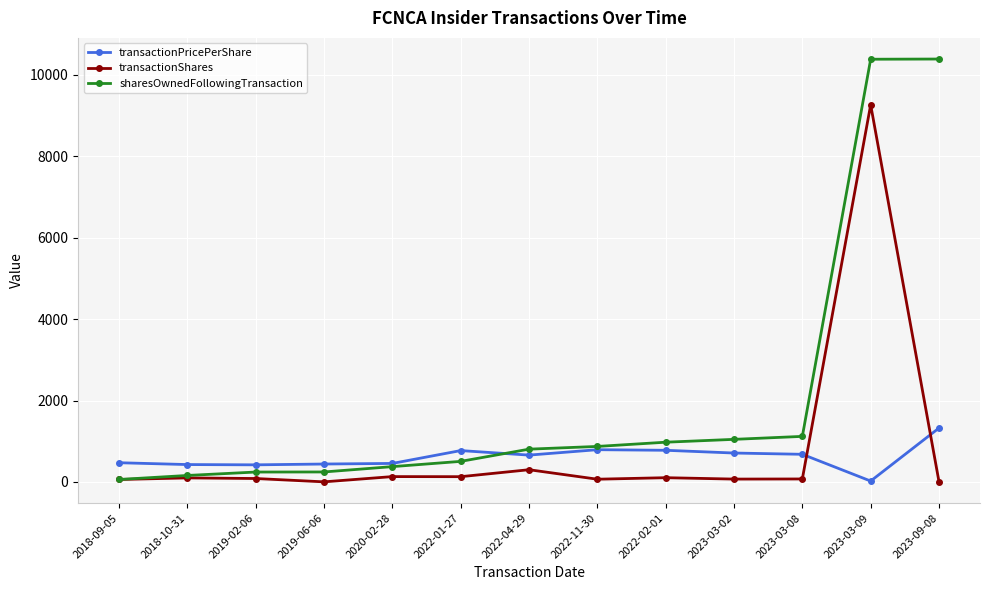

True or false: transactionShares and transactionPricePerShare cross at least once.

True